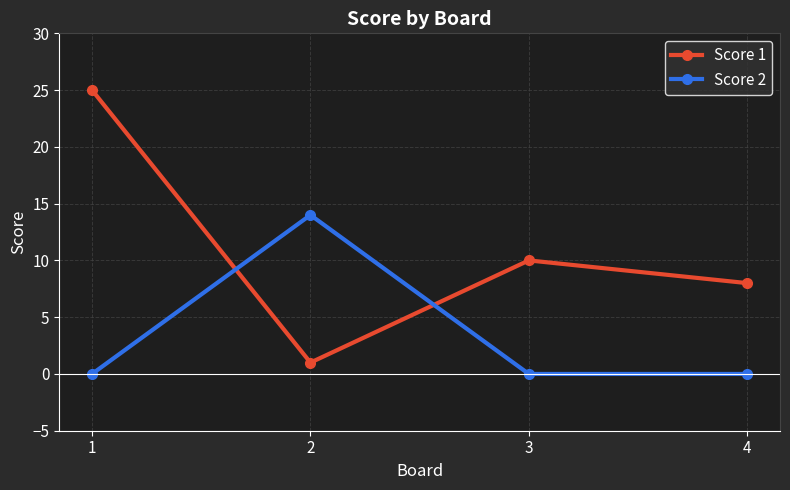

Count the Score 2 values in the range 0 to 14.

4